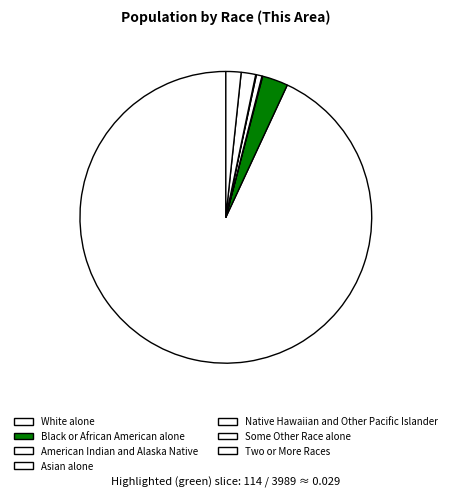

To the nearest percent, what percentage of the pie is White alone?

93%